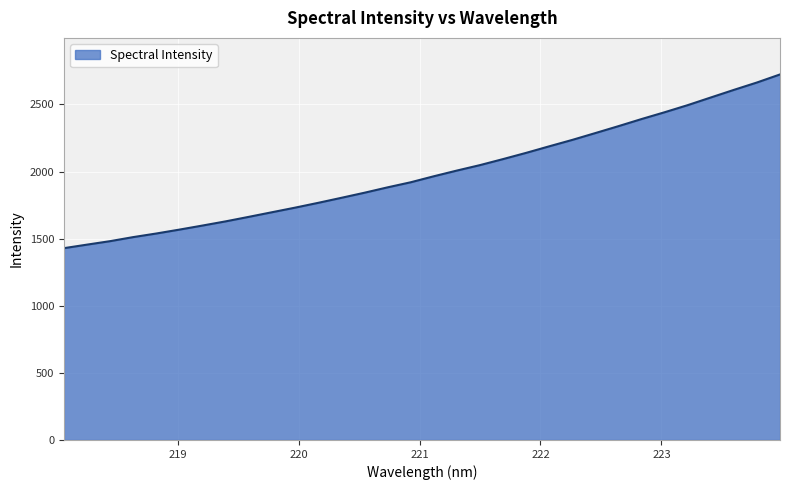

What is the greatest value displayed?

2723.5